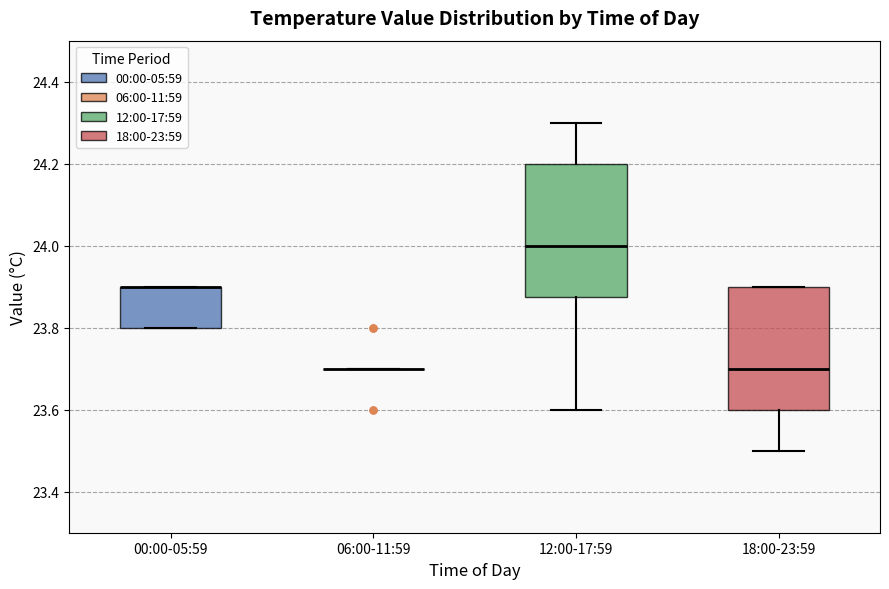

Comparing the boxes themselves (not the whiskers), which one is the tallest?

12:00-17:59